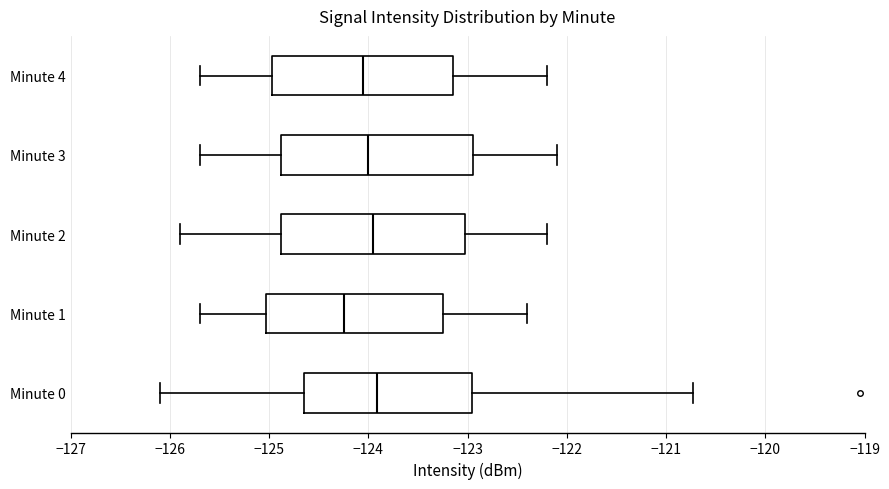

Which box's median line is the furthest to the left?

Minute 1